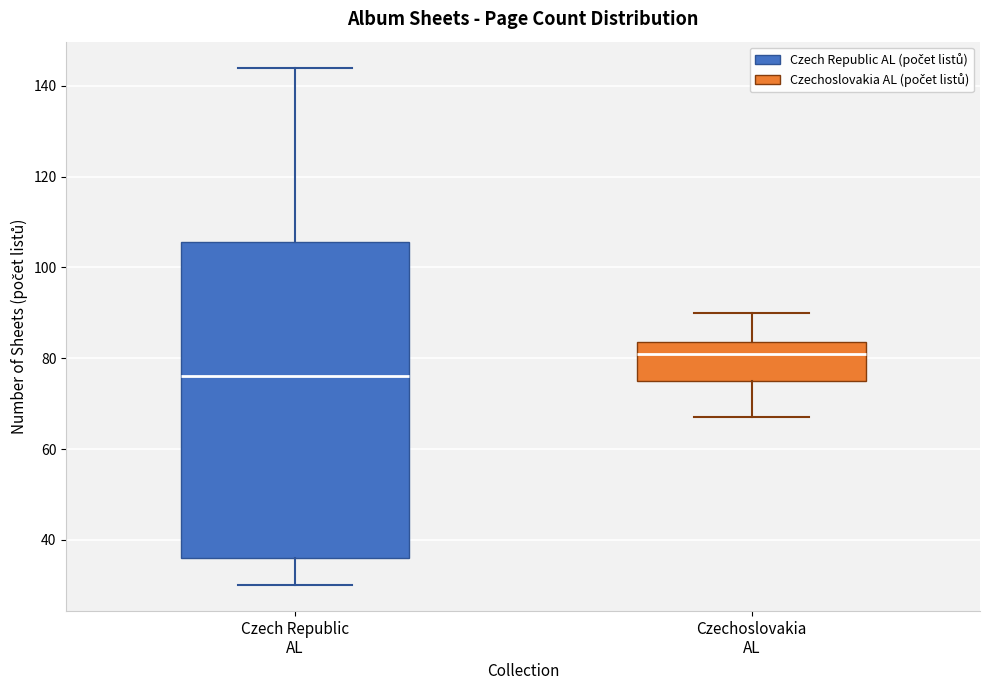

Where is the lower edge of the box for Czech Republic AL on the y-axis? The values are not printed on the chart, so give them approximately, as read against the axis.

36